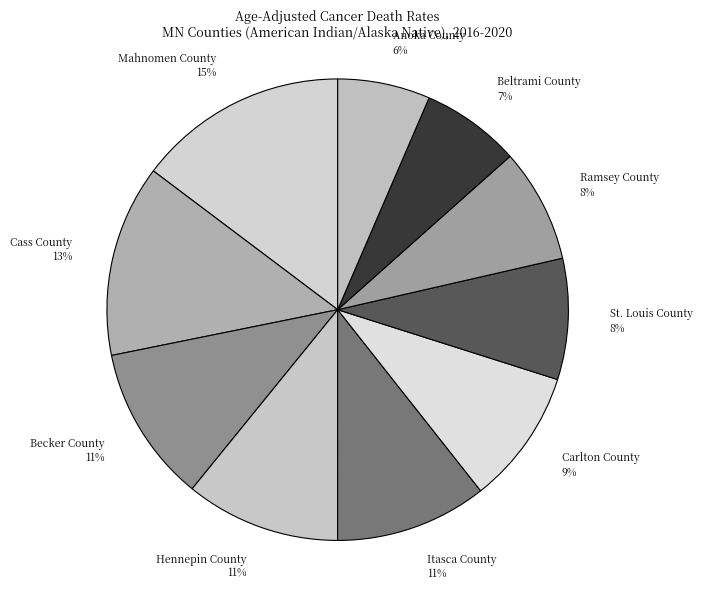

Combined, do Ramsey County and Itasca County account for over 50%?

No